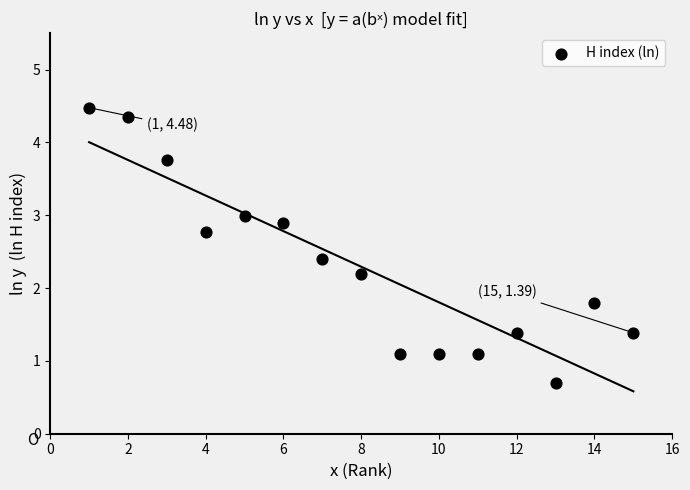

What is the range of Y values (max minus min)?

3.8